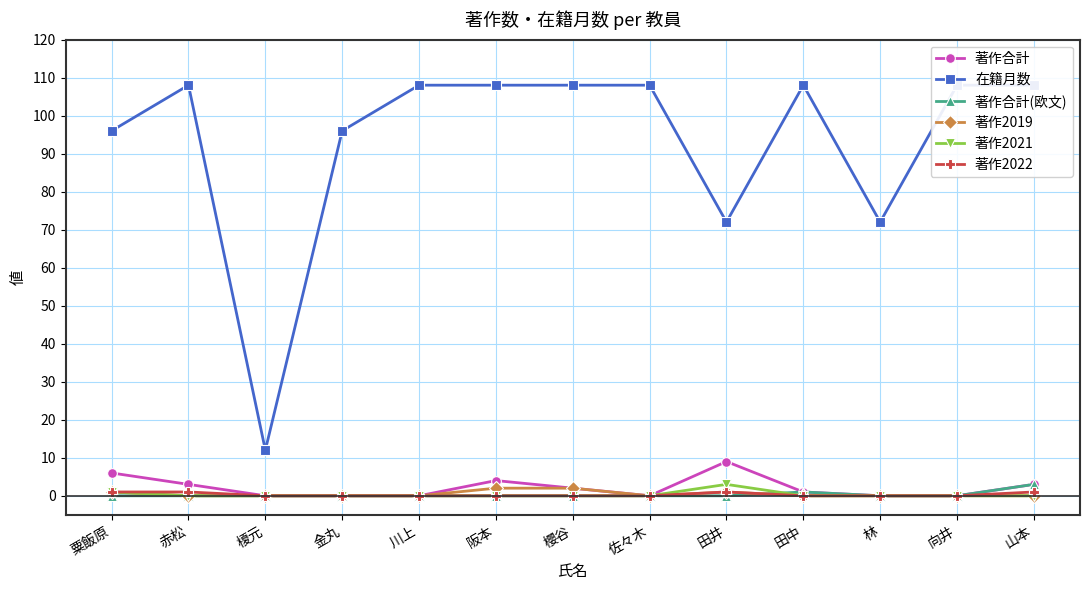

At which category is the sum across all series the highest?

山本